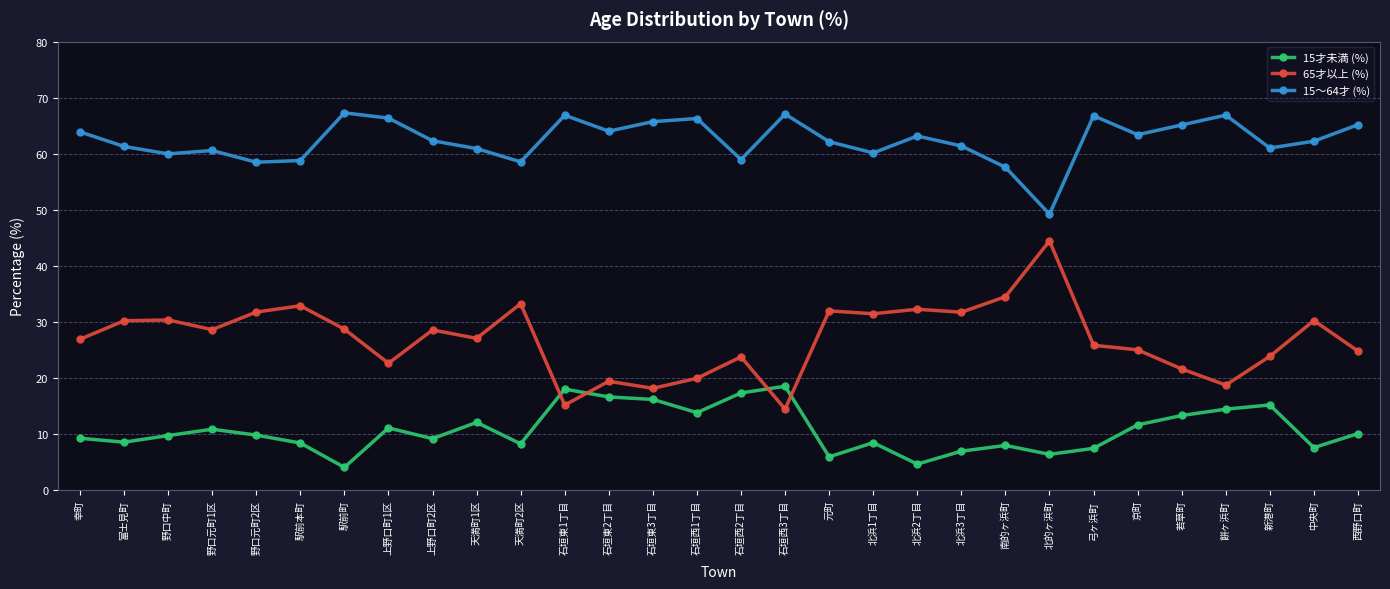

True or false: 15才未満 (%) and 65才以上 (%) intersect in this chart.

True